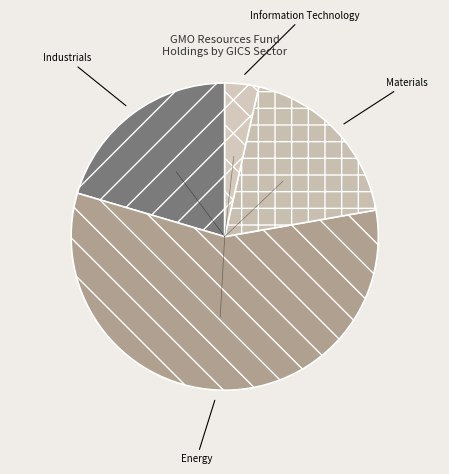

True or false: Materials accounts for 19% of the total.

True